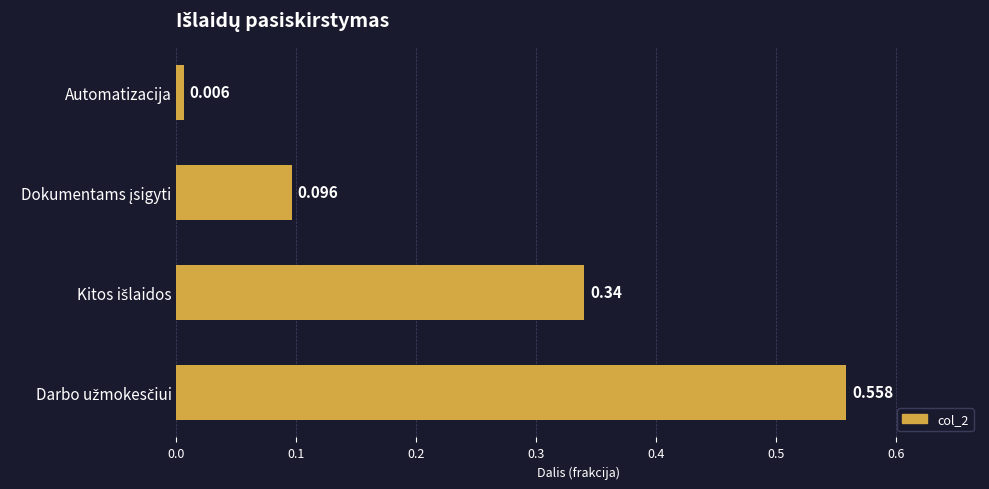

Which category has the lowest value across all series?

Automatizacija